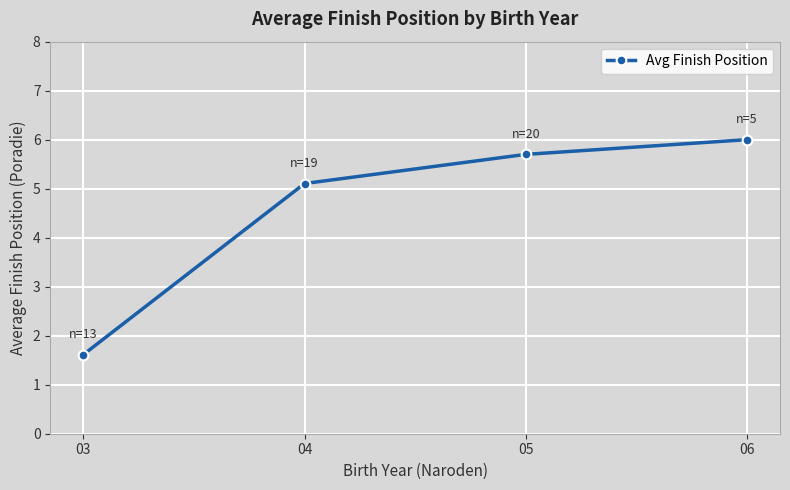

Reading left to right, what are all the values shown in this chart?

03=1.6	04=5.1	05=5.7	06=6.0